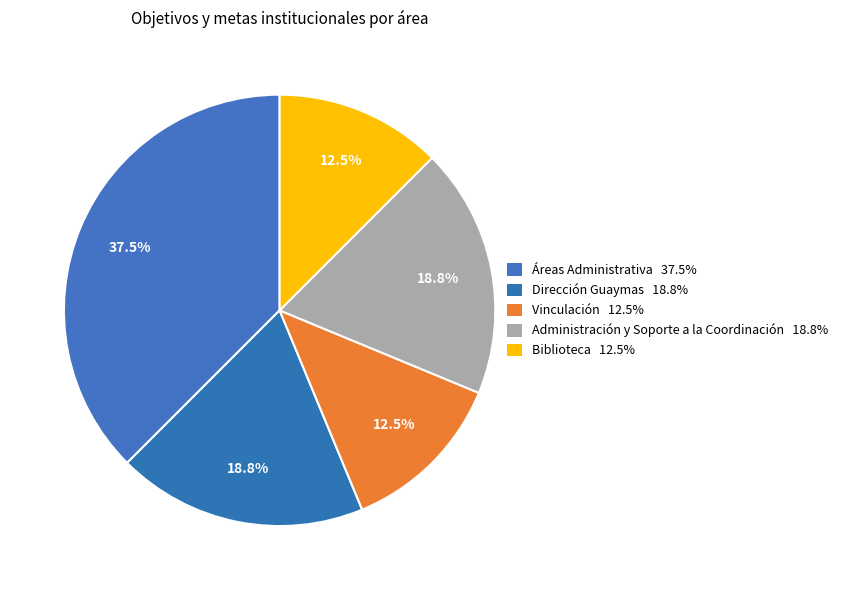

To the nearest percent, what is the combined percentage of Áreas Administrativa and Vinculación?

50%